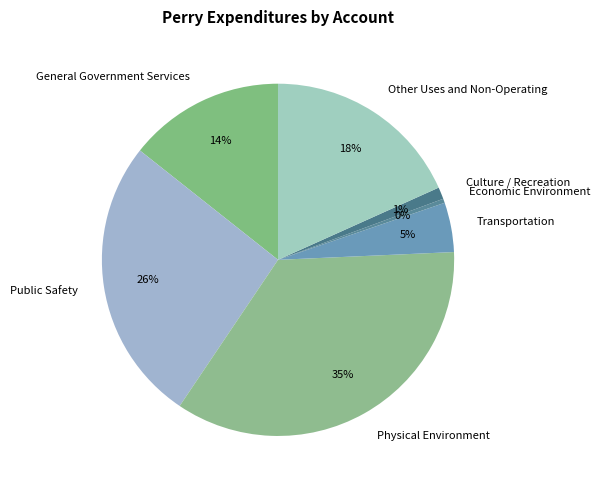

Between Culture / Recreation and Public Safety, which is larger?

Public Safety